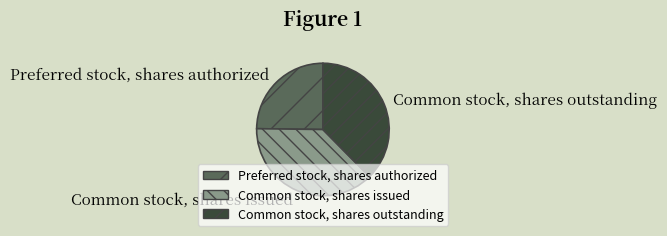

What is the ratio of the value at Common stock, shares outstanding to the value at Common stock, shares issued?

1.0